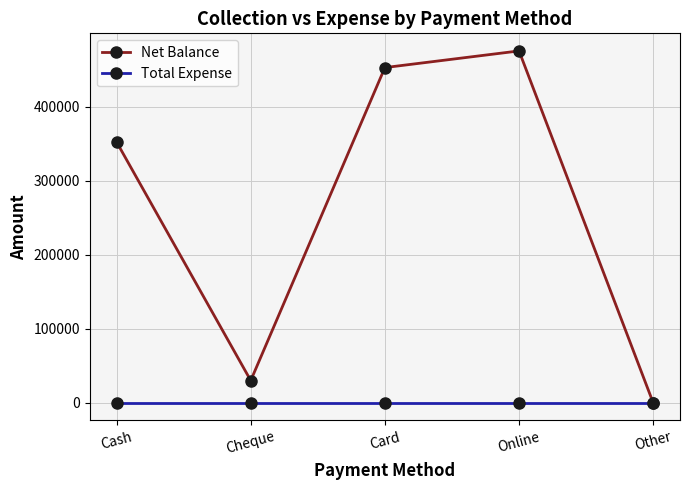

How many data points does each series have?

5